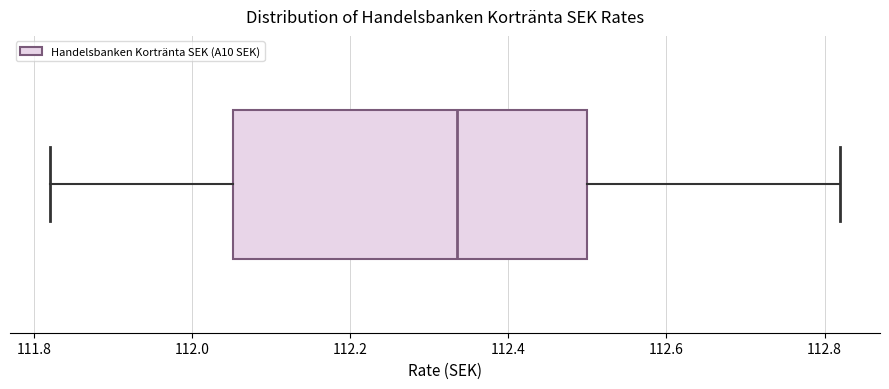

Read this box plot against the x-axis: the position of the median line, the range covered by the box, and the ends of both whiskers. The values are not printed on the chart, so give them approximately, as read against the axis.

median 112.34, box 112.06 to 112.50, whiskers 111.82 to 112.82